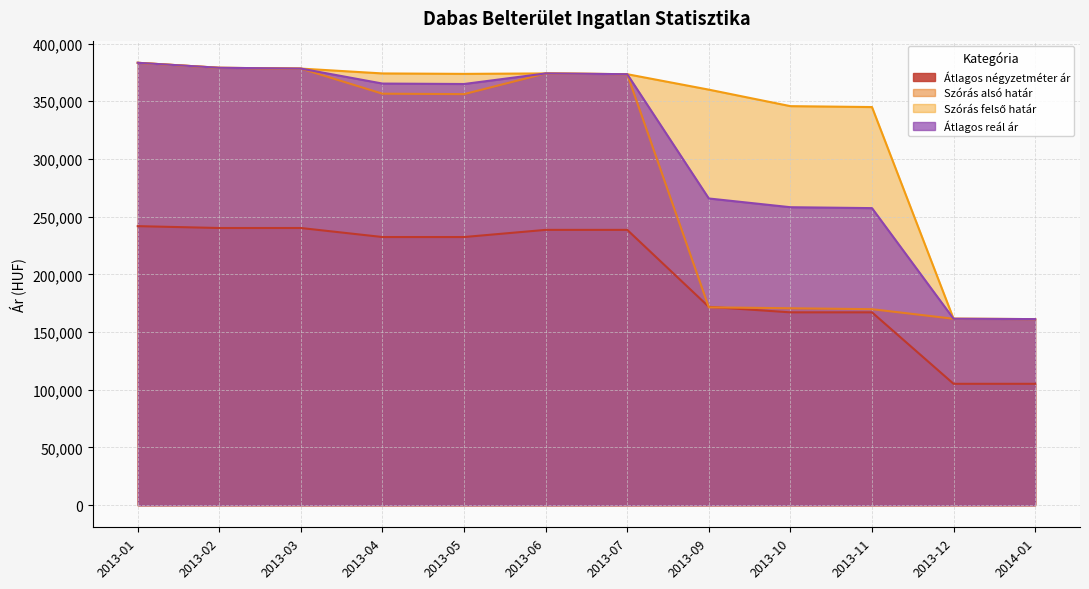

What is the sum of the Szórás alsó határ values at 2013-12 and 2013-05?

517691